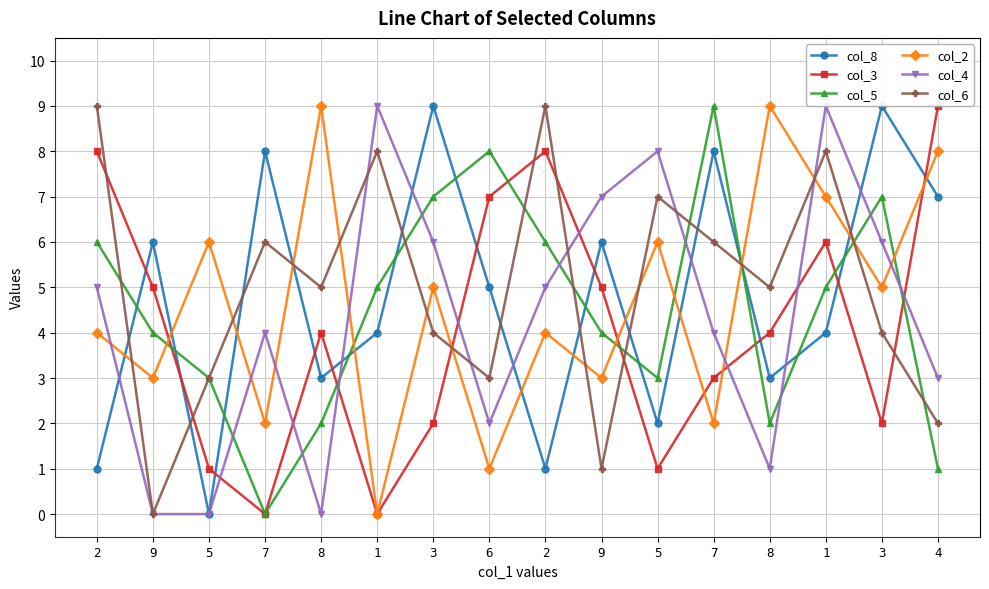

Which label corresponds to the smallest value in the chart?

5